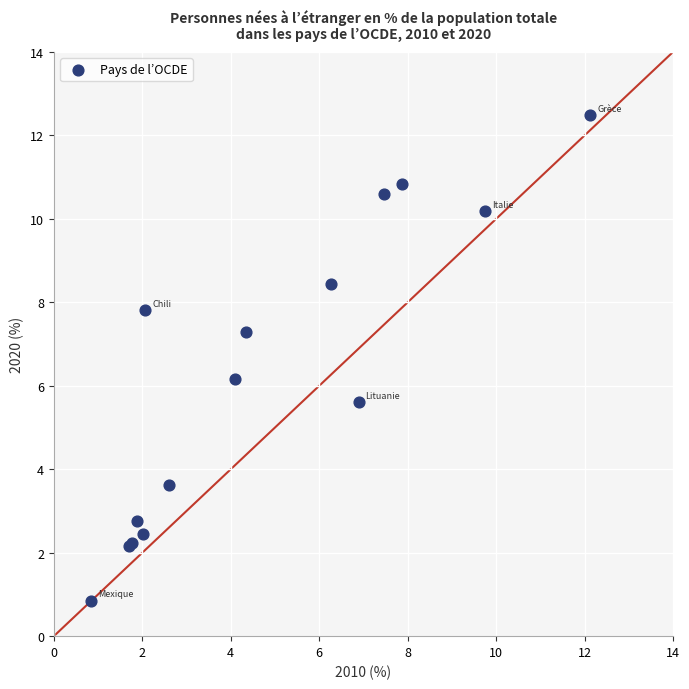

What Y value in the scatter plot is closest to 6?

6.2